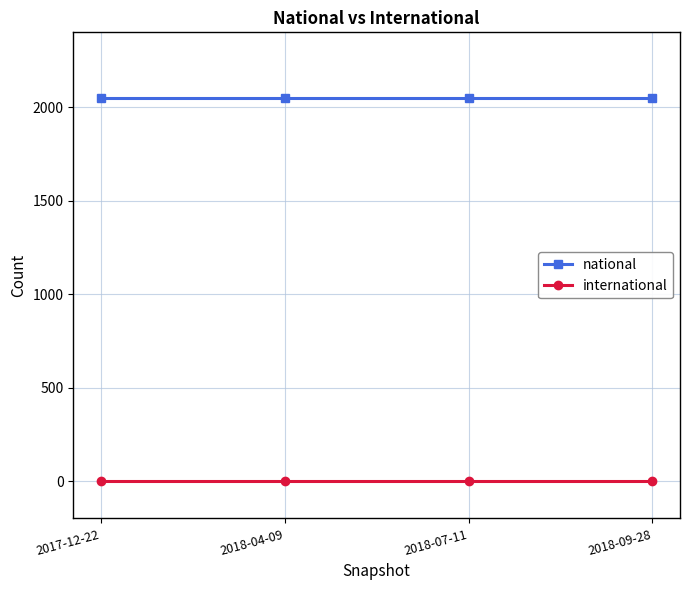

Reading left to right, what are all the values shown in this chart?

national: 2049	2049	2049	2049
international: 0	0	0	0